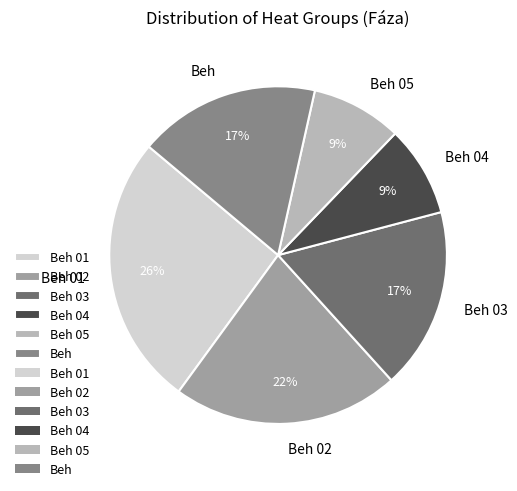

Which slice is the largest?

Beh 01